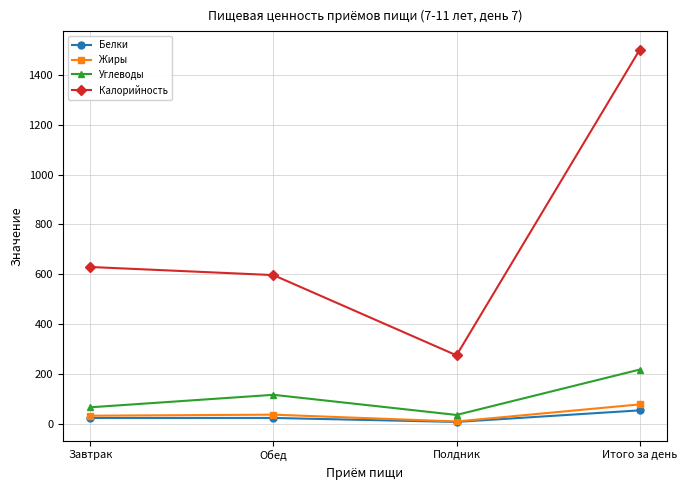

True or false: Углеводы and Калорийность cross at least once.

False